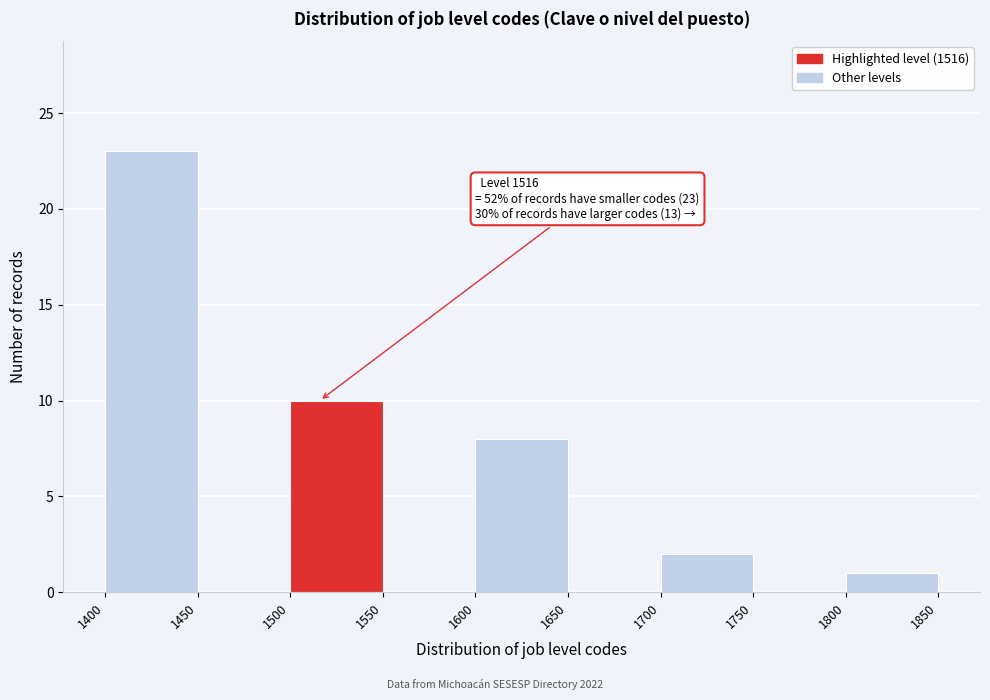

Which range on the x-axis has the tallest bar?

1400 to 1450